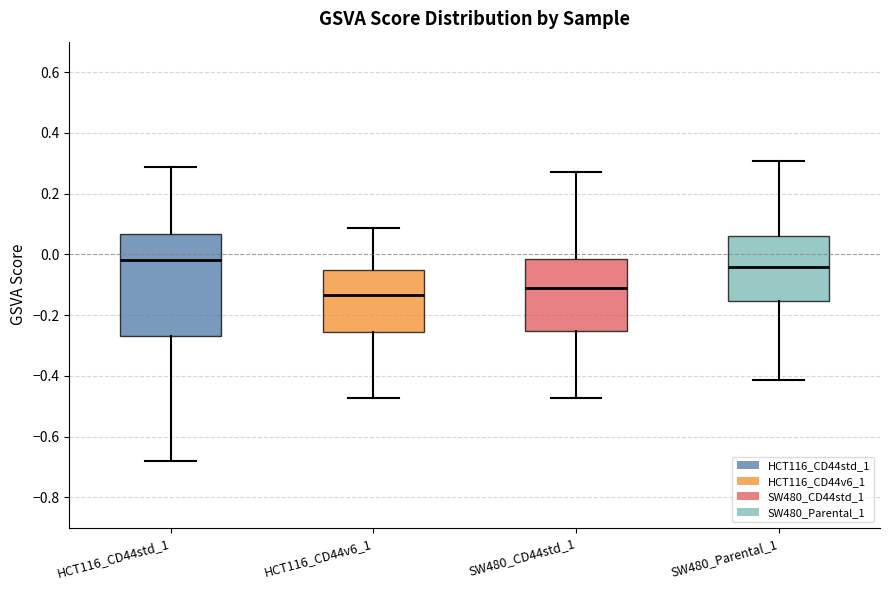

Which box's median line is the lowest?

HCT116_CD44v6_1